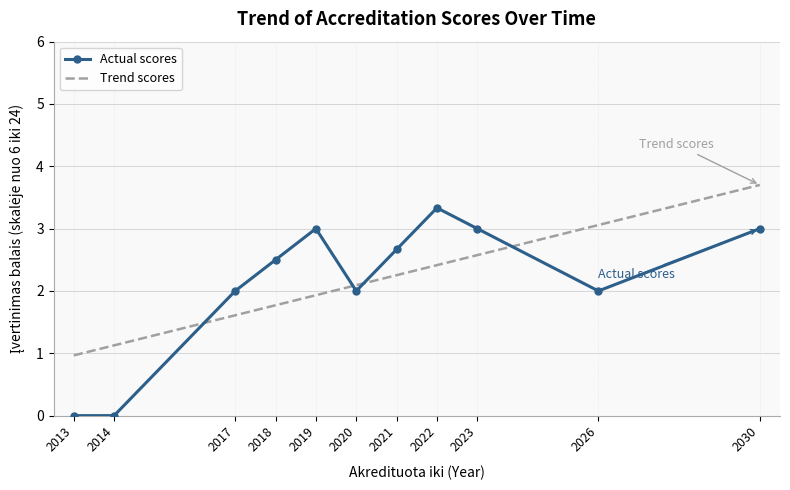

True or false: Trend scores has a value of 1.5 at 2020.

False